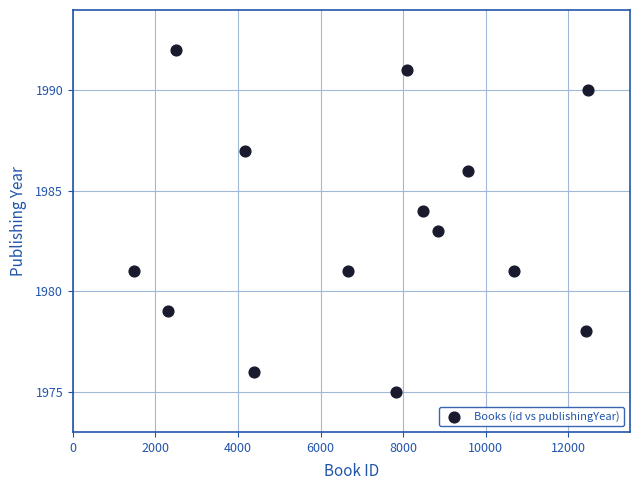

What is the range of X values (max minus min)?

11001